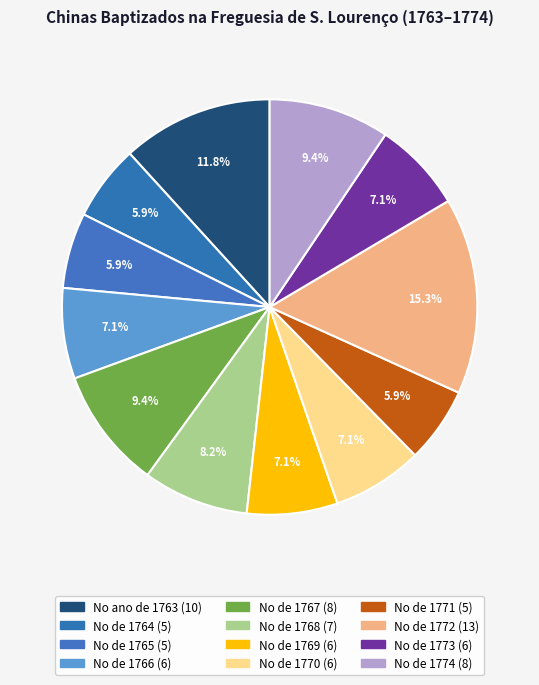

Rank the categories by value from highest to lowest.

No de 1772, No ano de 1763, No de 1767, No de 1774, No de 1768, No de 1766, No de 1769, No de 1770, No de 1773, No de 1764, No de 1765, No de 1771